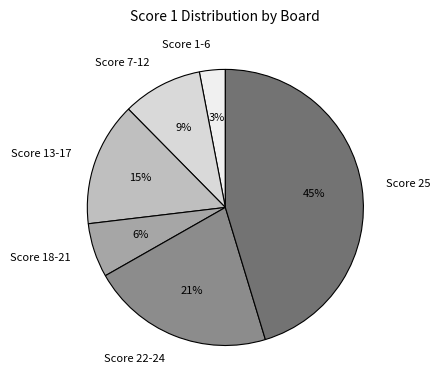

Combined, do Score 22-24 and Score 1-6 account for over 50%?

No